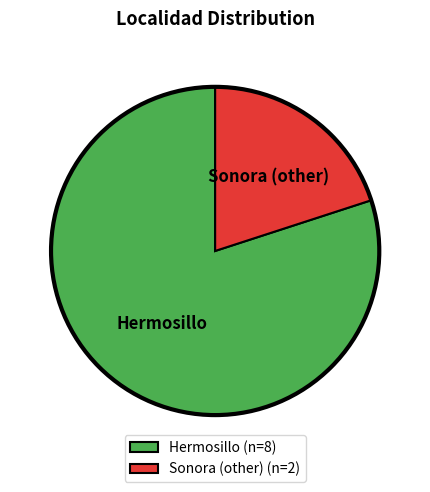

Is there any slice that represents more than half of the pie?

Yes